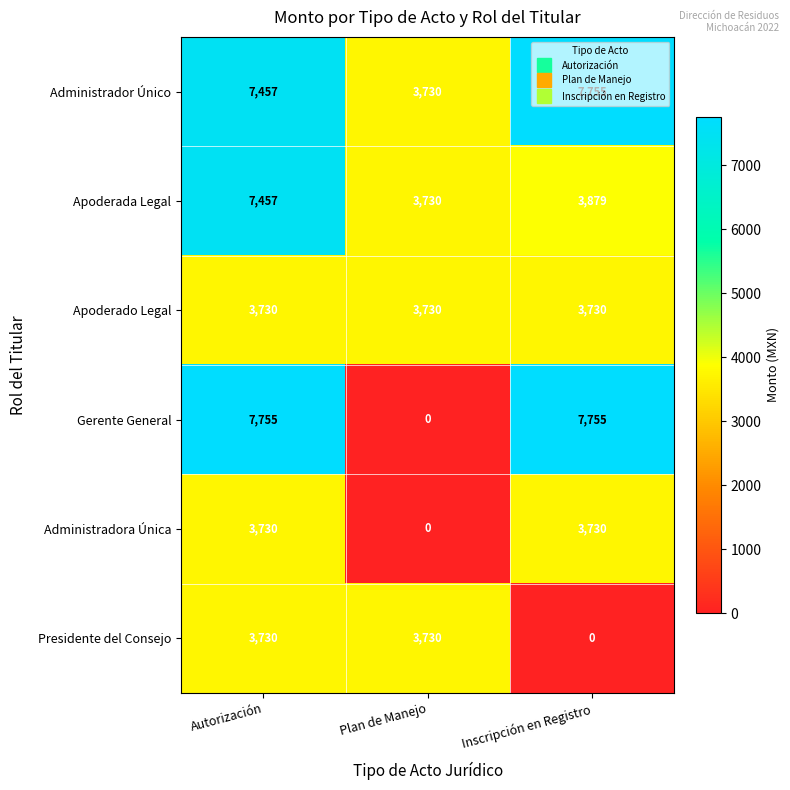

Which series has the largest range (max minus min)?

Gerente General